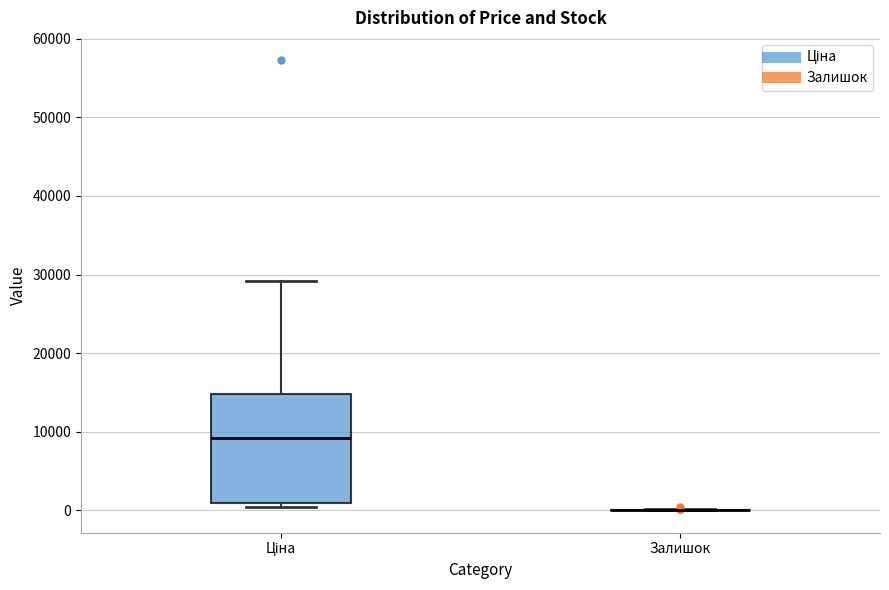

Comparing the boxes themselves (not the whiskers), which one is the tallest?

Ціна